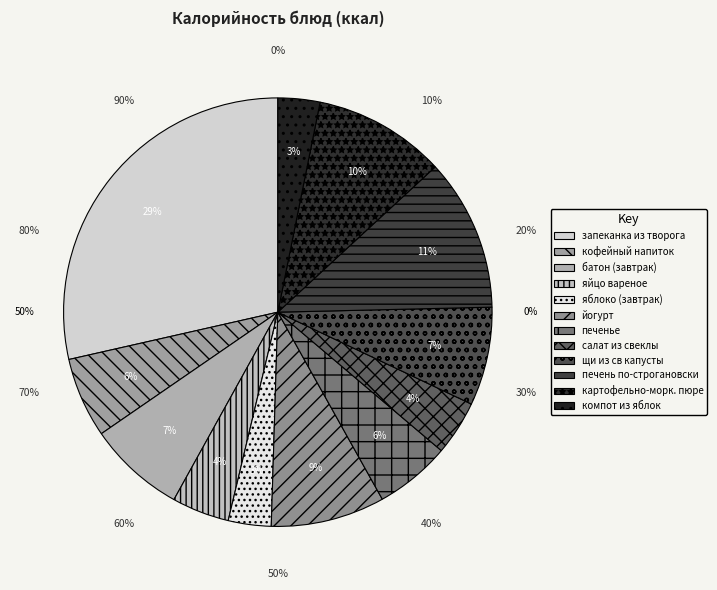

To the nearest percent, what is the combined percentage of яблоко (завтрак) and печень по строгоновски?

15%